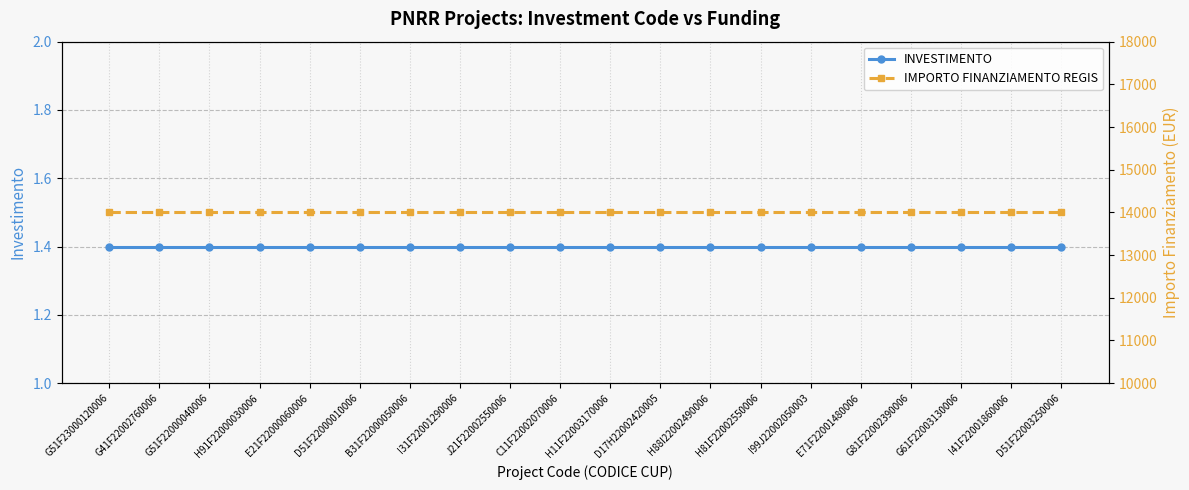

Between I99J22002050003 and G51F22000040006, which is larger?

I99J22002050003